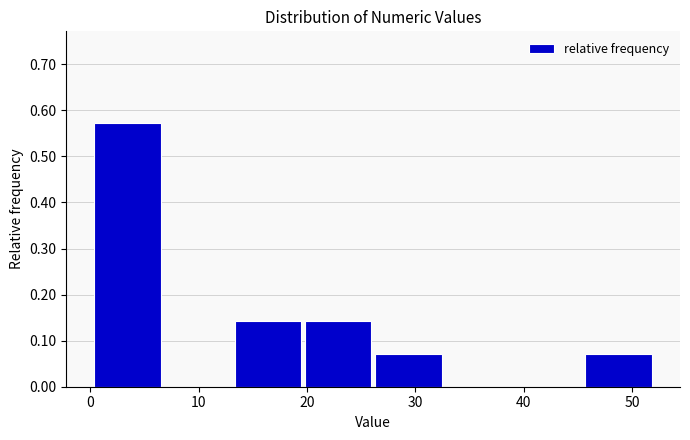

Reading left to right, transcribe this chart: for each bar, give the range it covers on the x-axis and its height. Neither the bar edges nor the heights are printed on the chart, so give them approximately, as read against the axes.

0 to 7: 0.57
7 to 13: 0
13 to 20: 0.14
20 to 26: 0.14
26 to 33: 0.07
33 to 39: 0
39 to 46: 0
46 to 52: 0.07